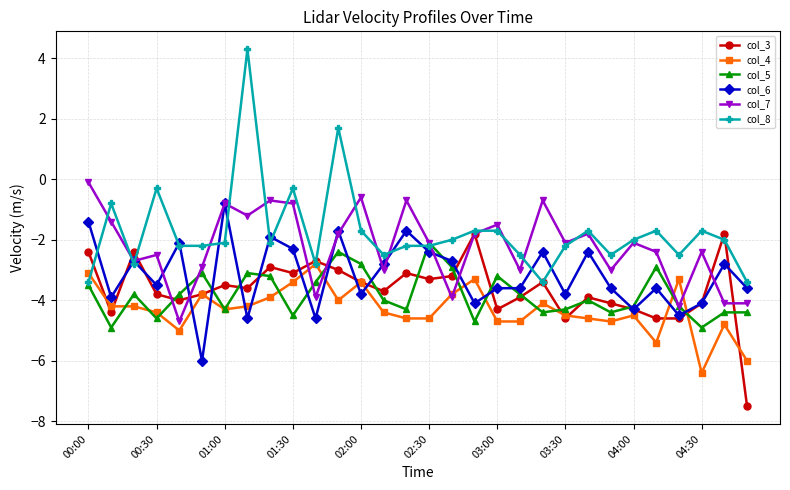

Which series has the largest range (max minus min)?

col_8